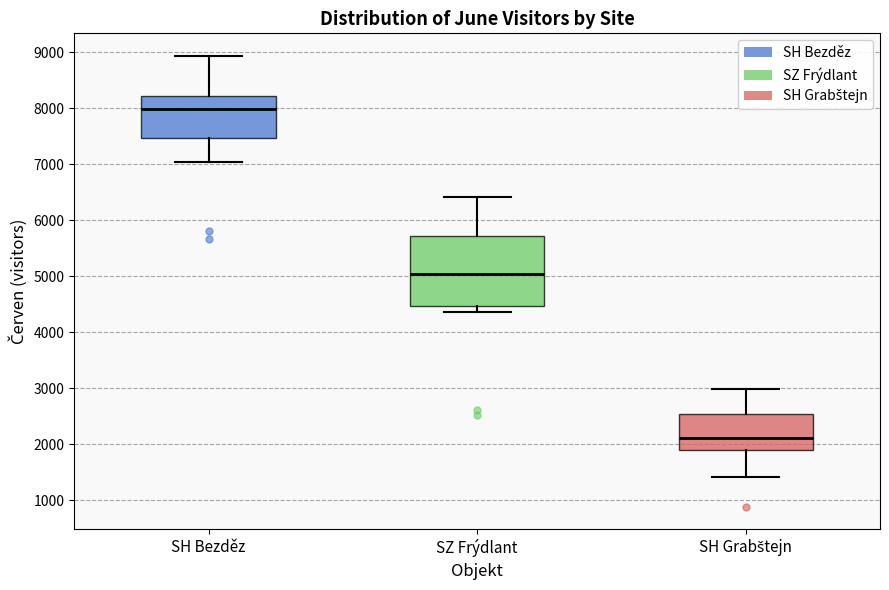

Reading left to right, read every box against the y-axis: the position of its median line, the range the box covers, and the ends of its whiskers. The values are not printed on the chart, so give them approximately, as read against the axis.

SH Bezděz: median 8000, box 7500 to 8200, whiskers 7000 to 8900
SZ Frýdlant: median 5000, box 4500 to 5700, whiskers 4400 to 6400
SH Grabštejn: median 2100, box 1900 to 2500, whiskers 1400 to 3000